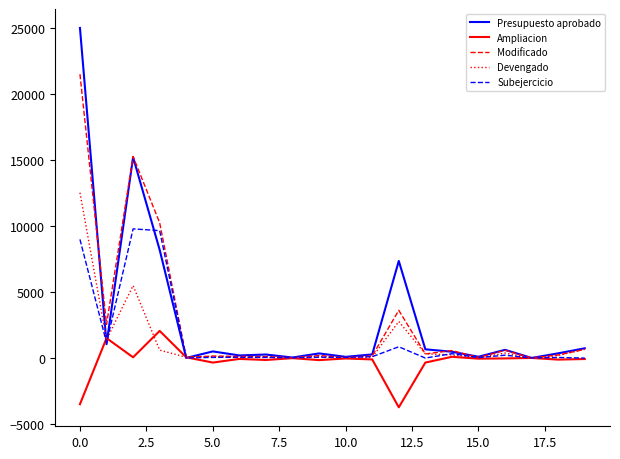

Which series has the widest spread of values?

Presupuesto aprobado